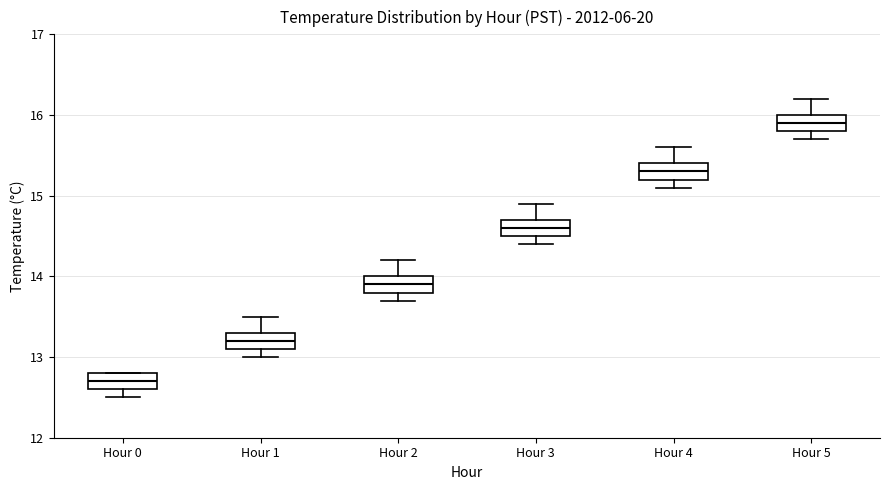

Which box has the lowest median line?

Hour 0